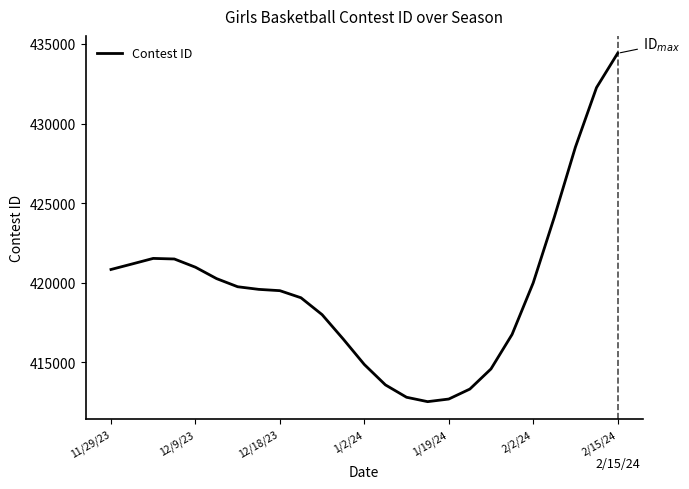

What is the average value?

419554.6